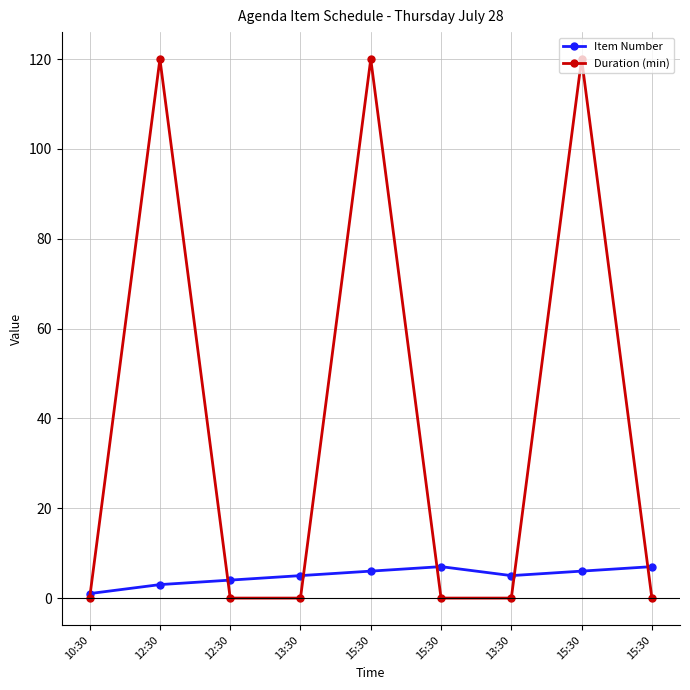

The Item Number series shows 2 at 15:30. True or false?

False